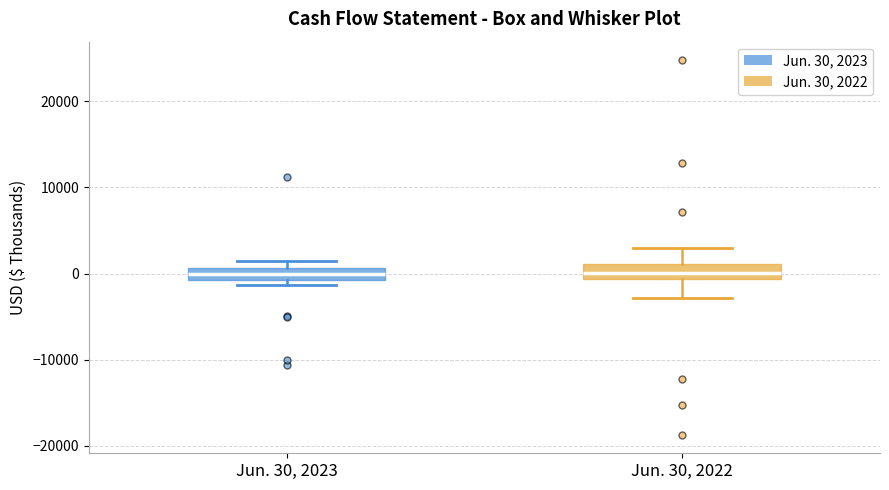

Where does the lower whisker of the box for Jun. 30, 2022 end on the y-axis? The values are not printed on the chart, so give them approximately, as read against the axis.

-3000